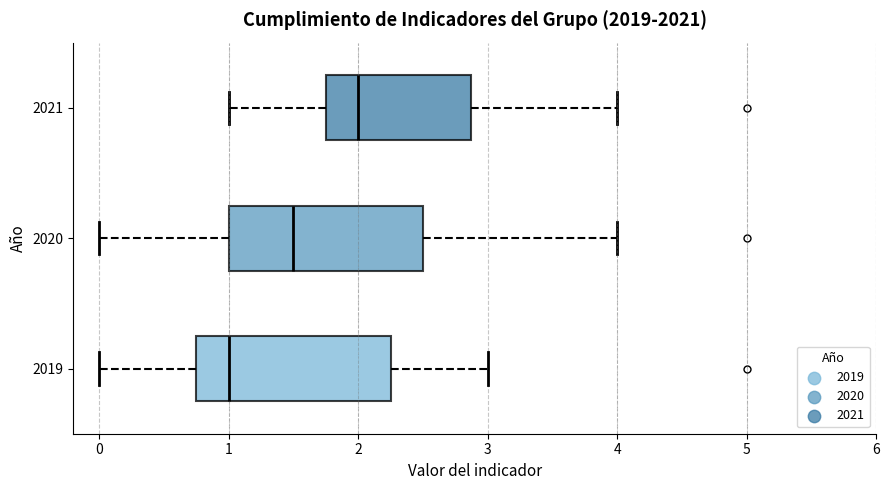

Which box's median line is the furthest to the right?

2021